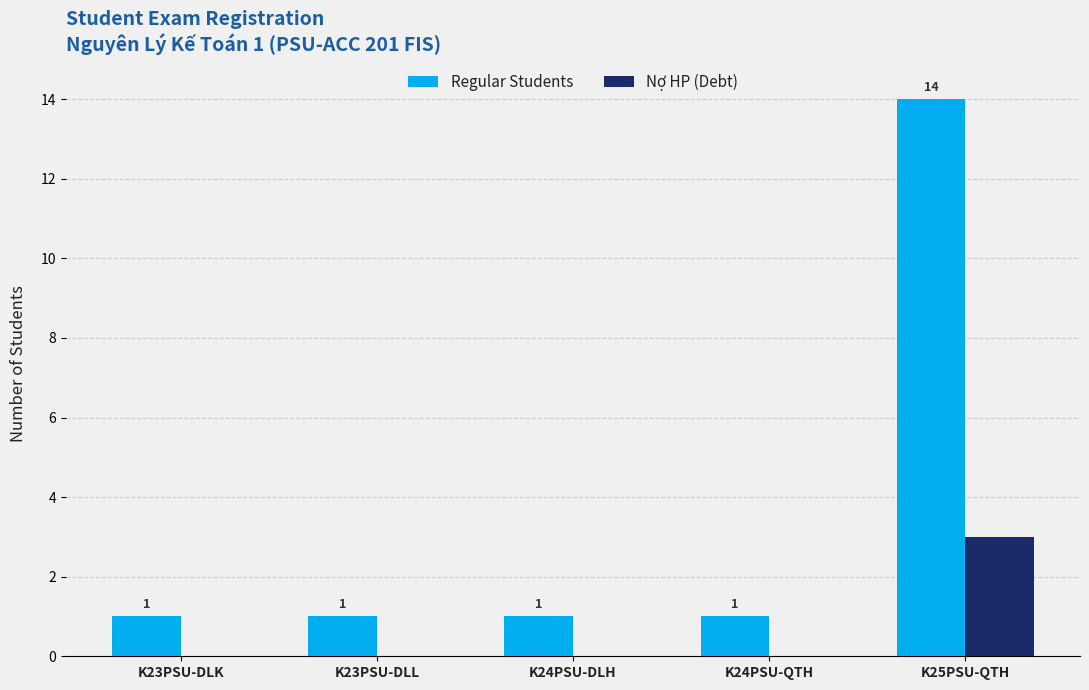

Which series has the largest total across all categories?

Regular Students